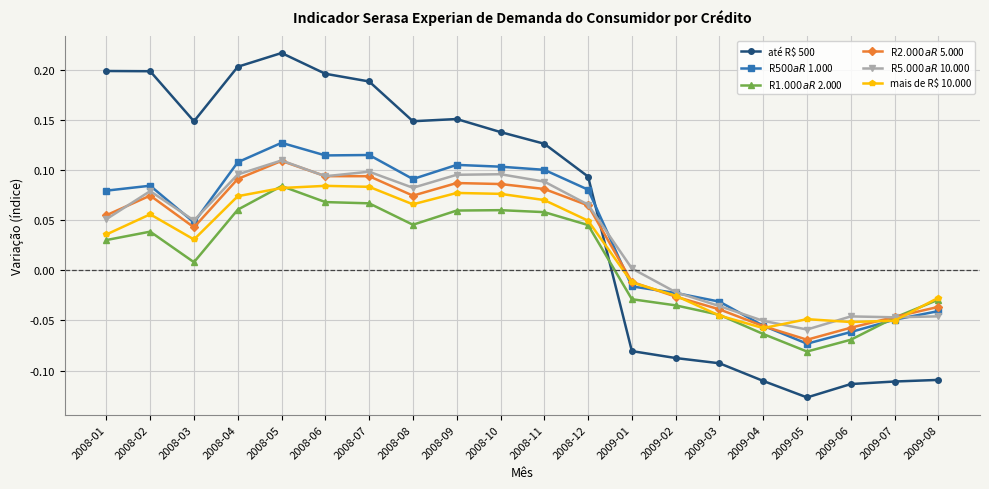

True or false: R$ 5.000 a R$ 10.000 and R$ 1.000 a R$ 2.000 cross at least once.

True